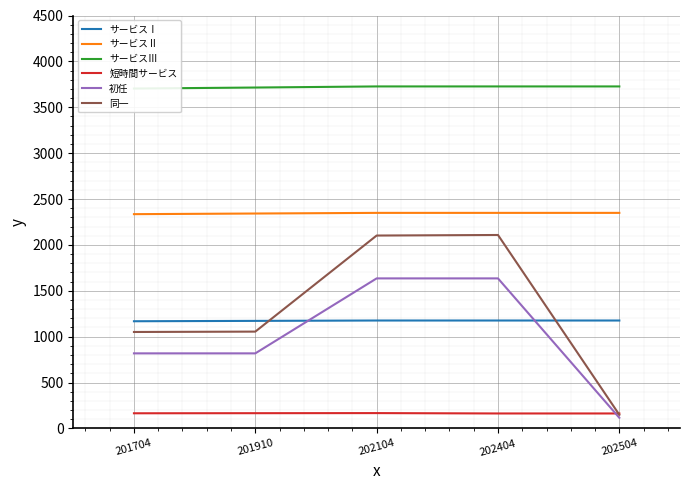

Read the 初任 value at 201910, to the nearest 50.

800